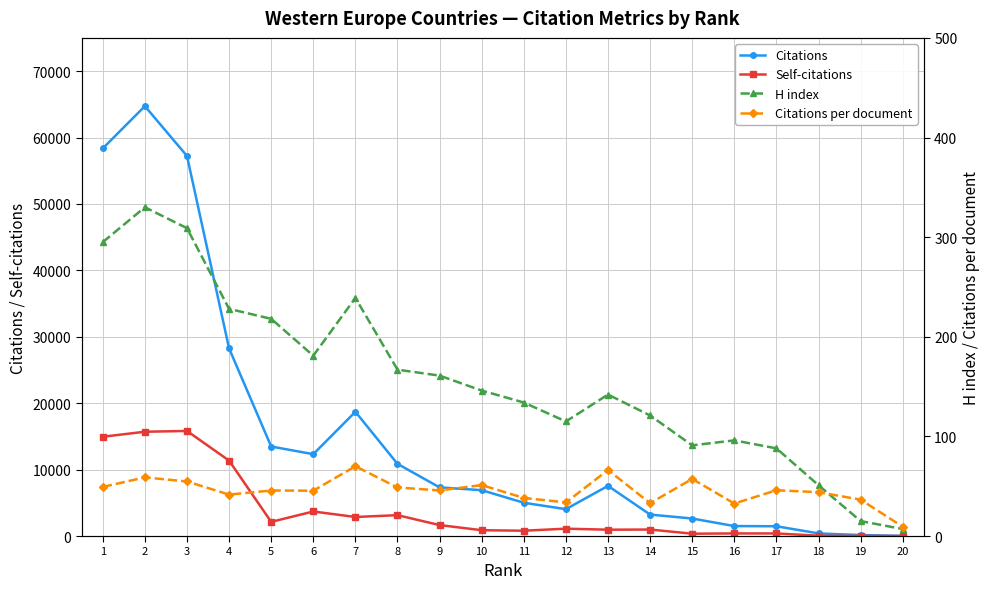

At which category does Self-citations reach its first local peak?

3